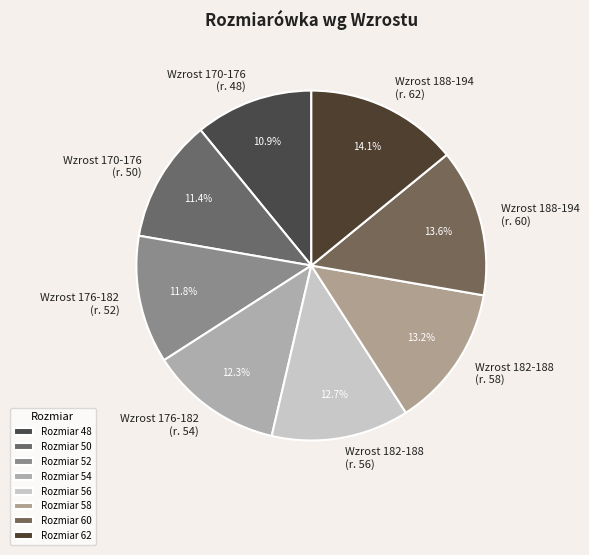

Count the number of slices in the pie.

8